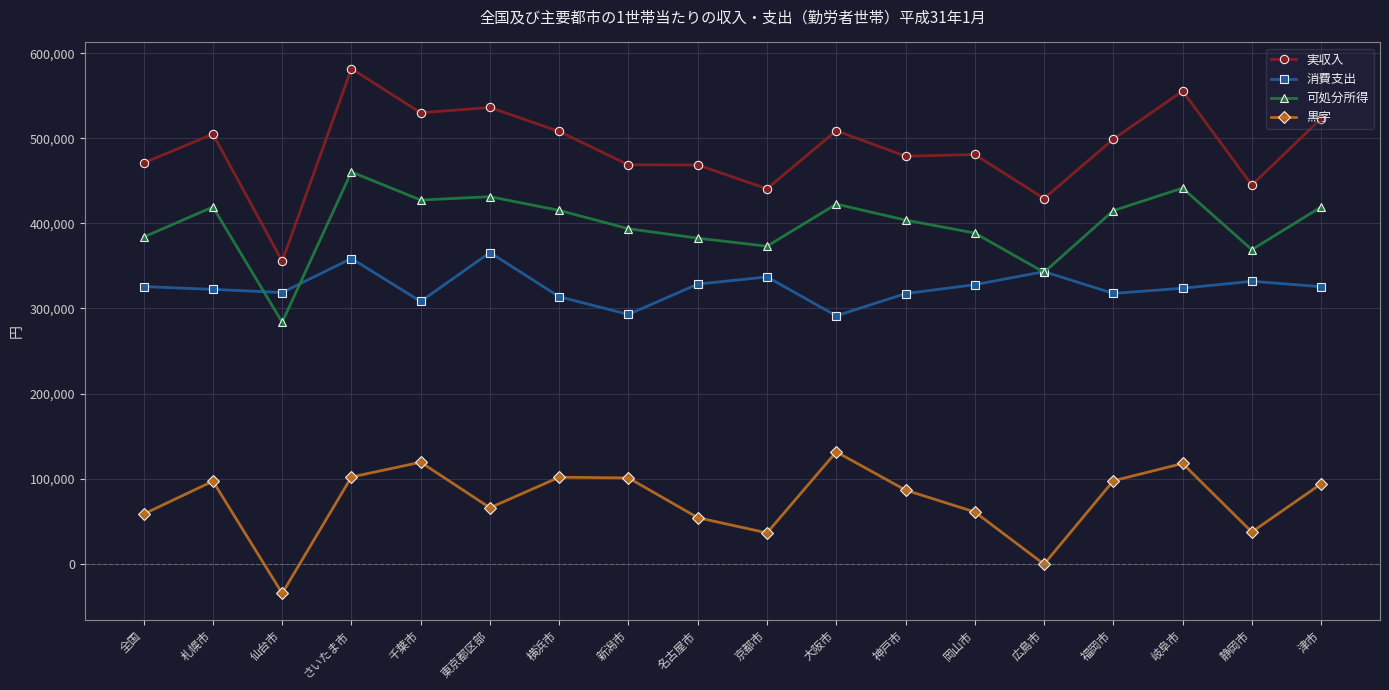

The 可処分所得 series shows 271912 at 東京都区部. True or false?

False